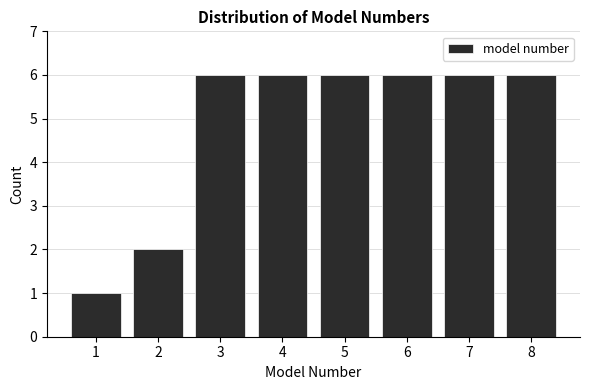

Reading left to right, what are all the values shown in this chart?

1	2	6	6	6	6	6	6